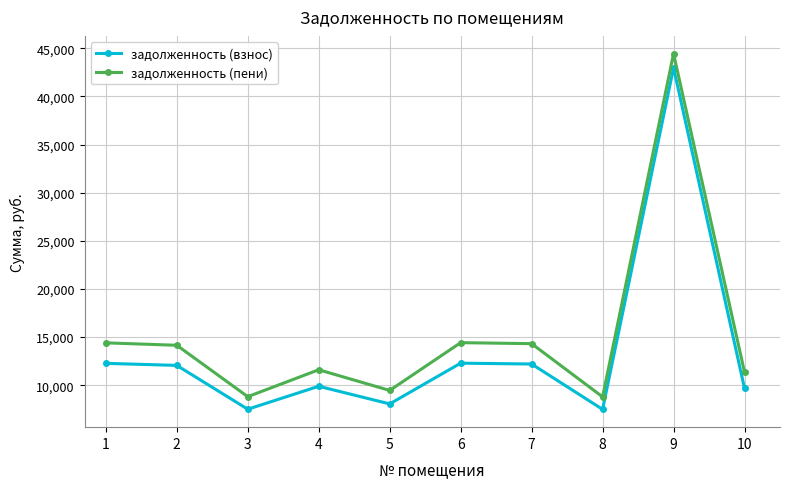

True or false: задолженность (пени) has a value of 13933.3 at 3.

False